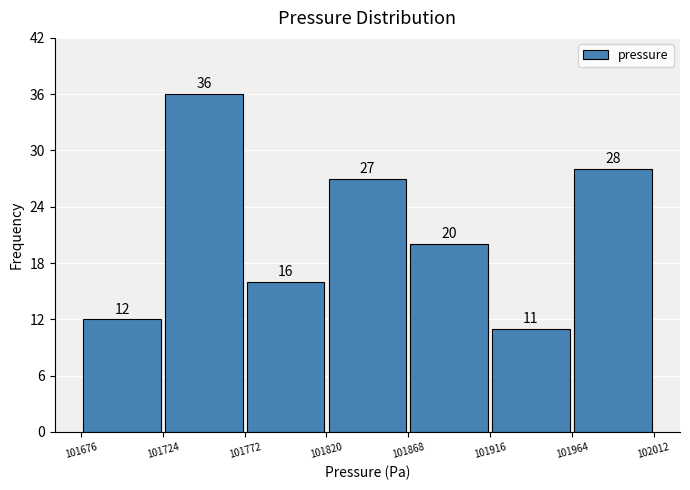

Reading left to right, list every bar in this chart as the range it spans on the x-axis followed by its height.

101676 to 101724: 12
101724 to 101772: 36
101772 to 101820: 16
101820 to 101868: 27
101868 to 101916: 20
101916 to 101964: 11
101964 to 102012: 28